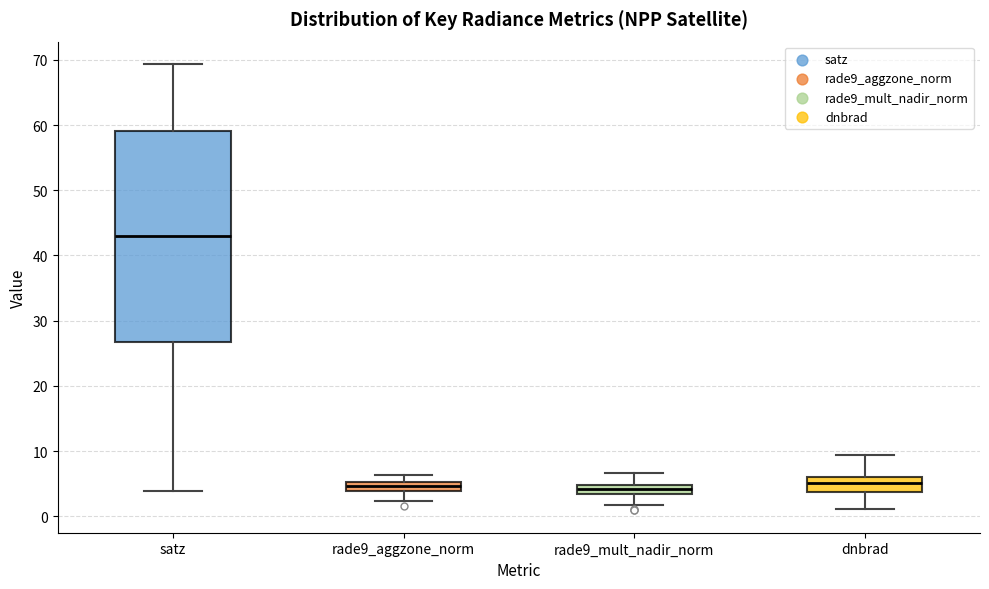

Which box's median line is the highest?

satz